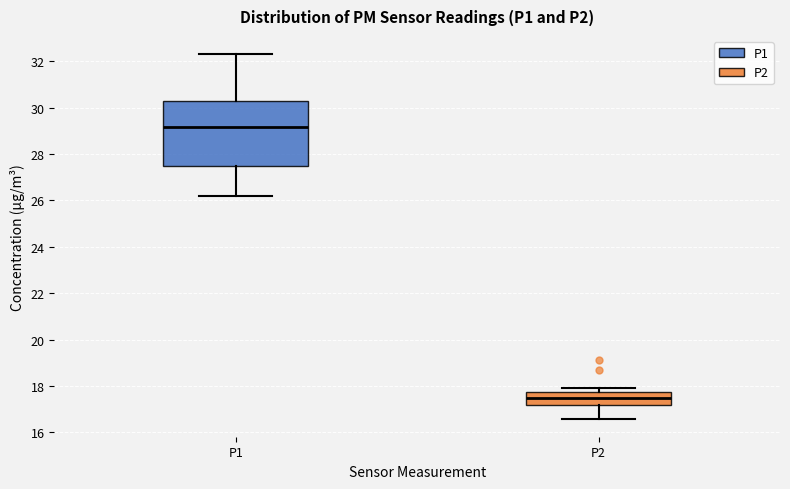

Where does the upper whisker of the box for P1 end on the y-axis? The values are not printed on the chart, so give them approximately, as read against the axis.

32.4